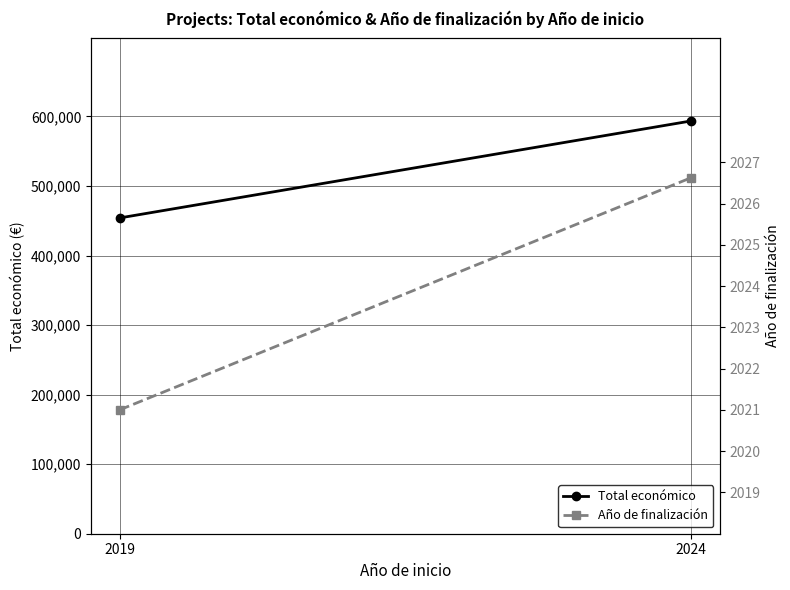

What is the spread (max minus min) of values at 2024?

591531.4